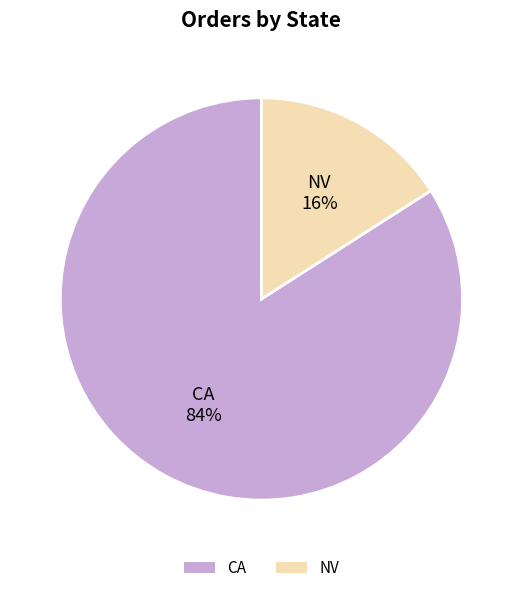

To the nearest percent, what is the combined percentage of NV and CA?

100%